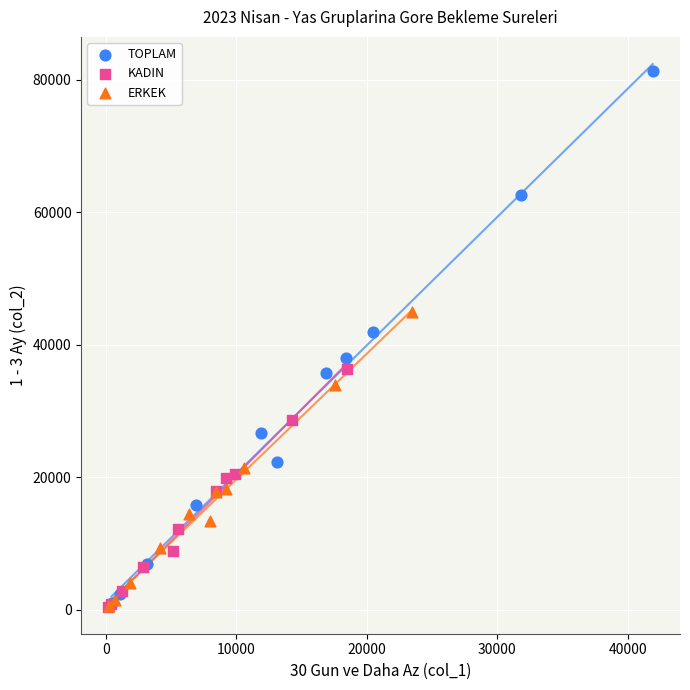

Which series contains the highest Y value?

TOPLAM